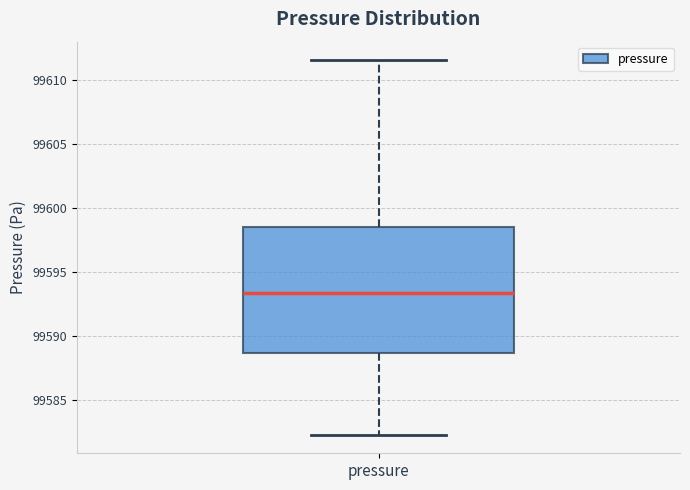

Where does the upper whisker of the box for pressure end on the y-axis? The values are not printed on the chart, so give them approximately, as read against the axis.

99611.5